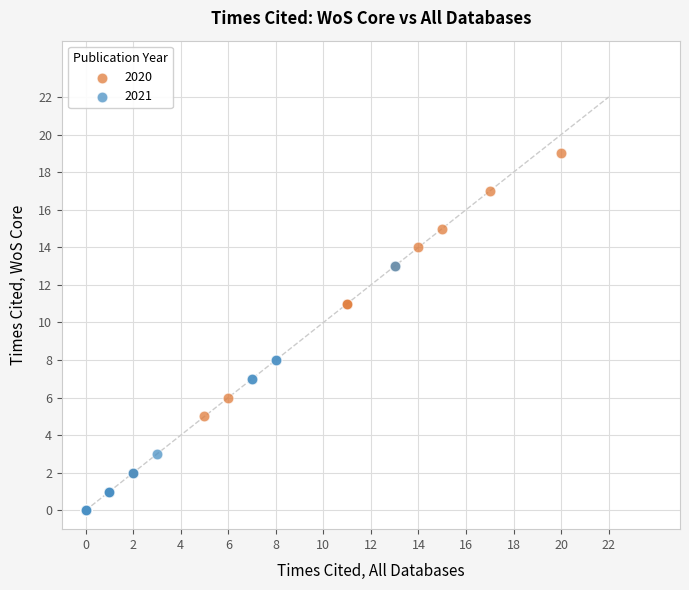

What are all the series names shown in the legend?

2020, 2021